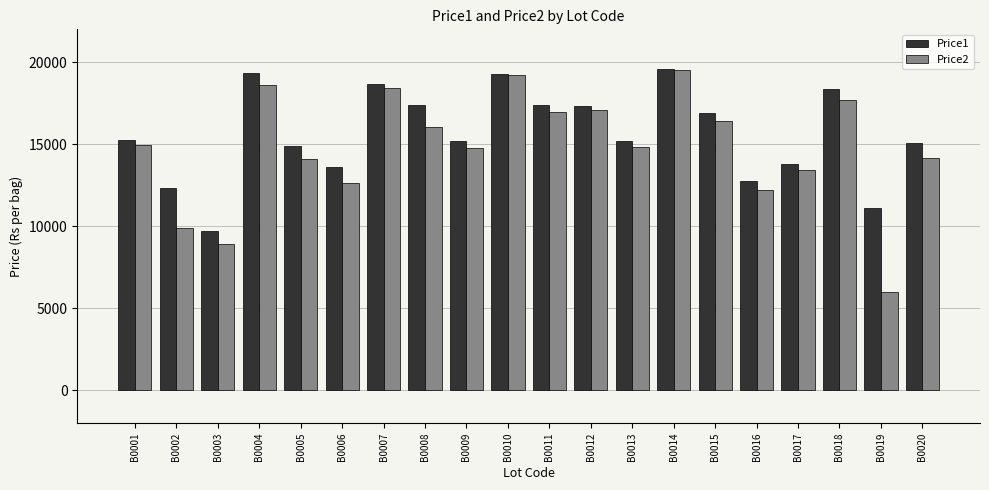

Read the Price1 value at B0015, to the nearest 10.

16900